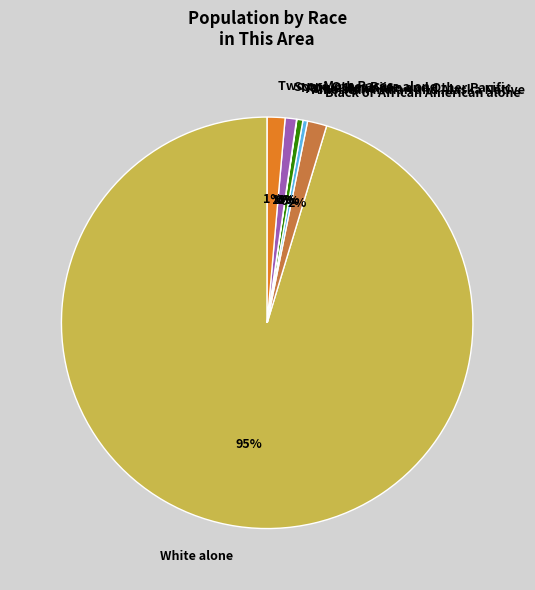

What is the majority slice?

White alone